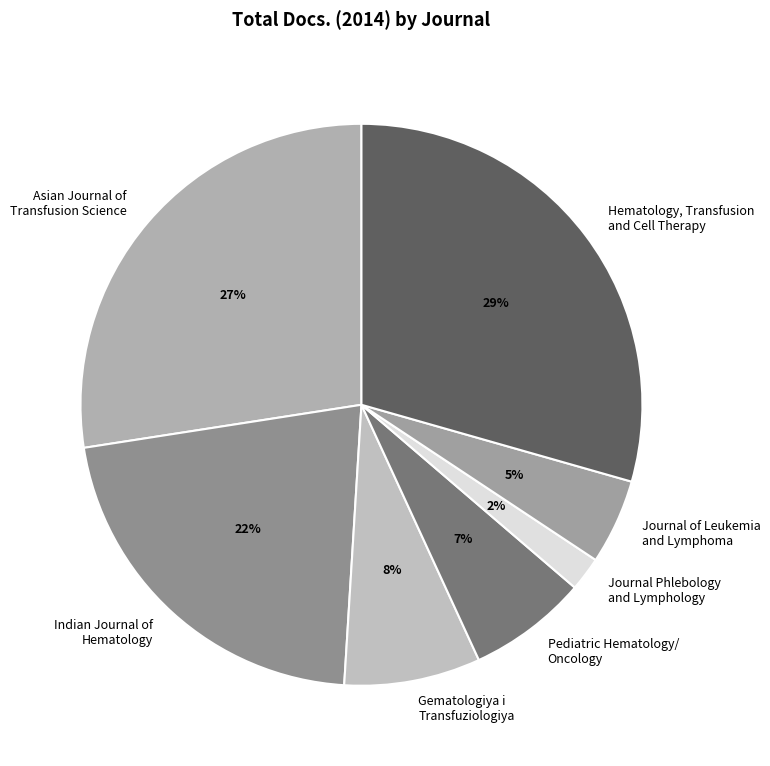

Is there any slice that represents more than half of the pie?

No